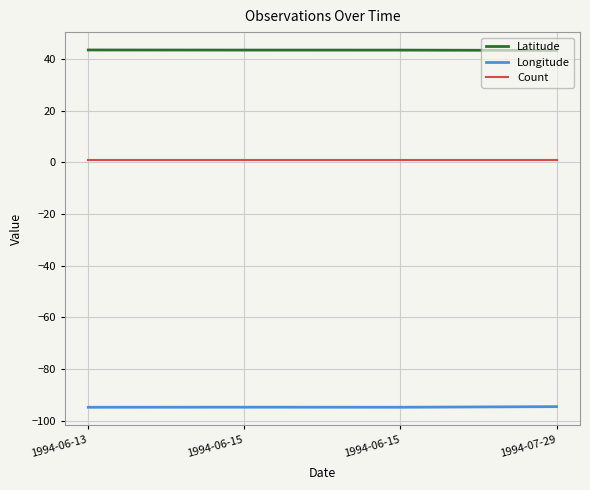

Read the Latitude value at 1994-06-15.

43.4